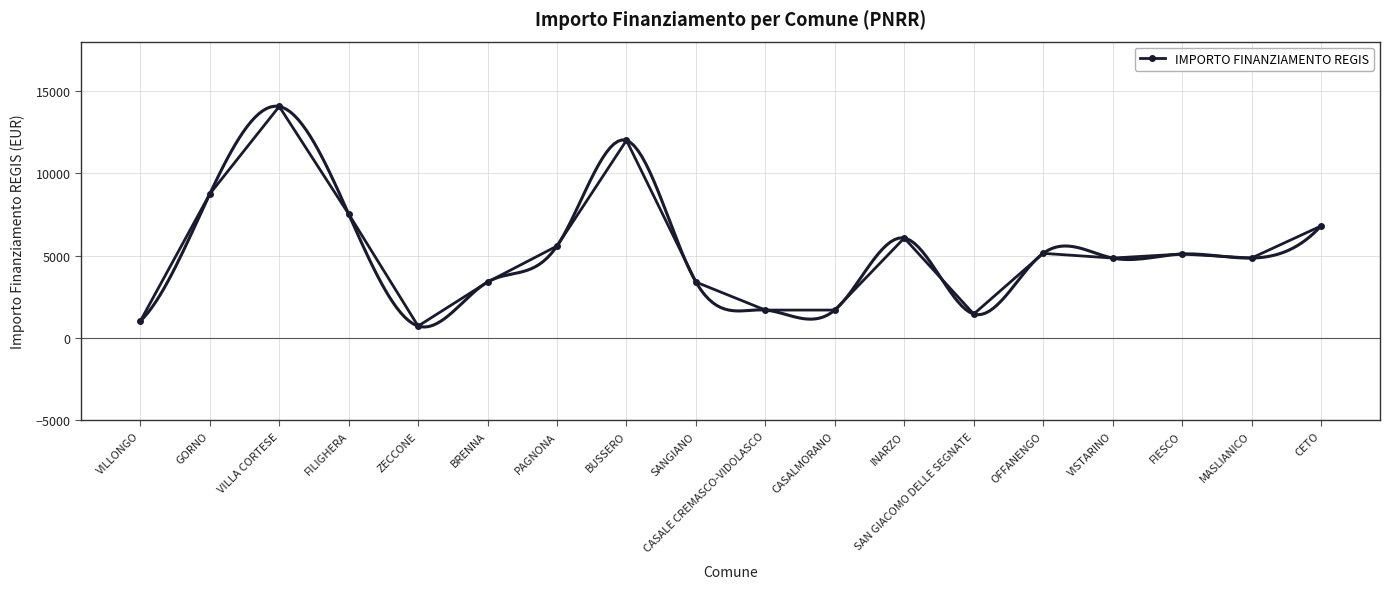

The value at SANGIANO is 3402. True or false?

True